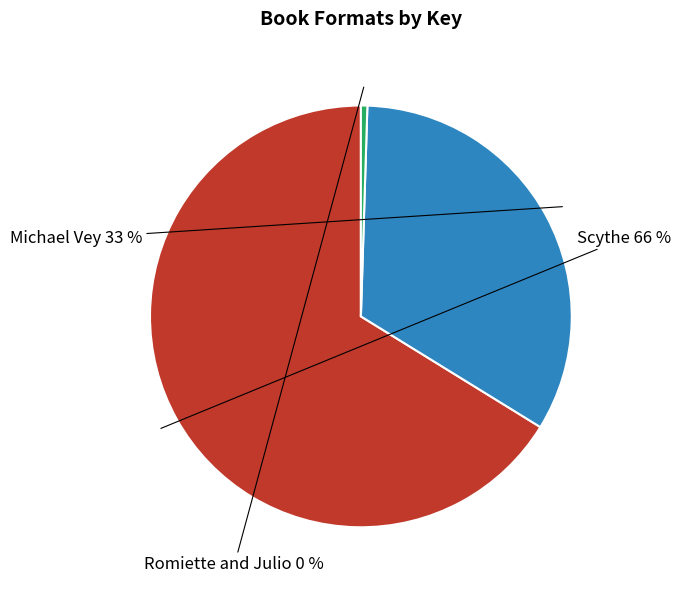

How many segments does this pie chart have?

3